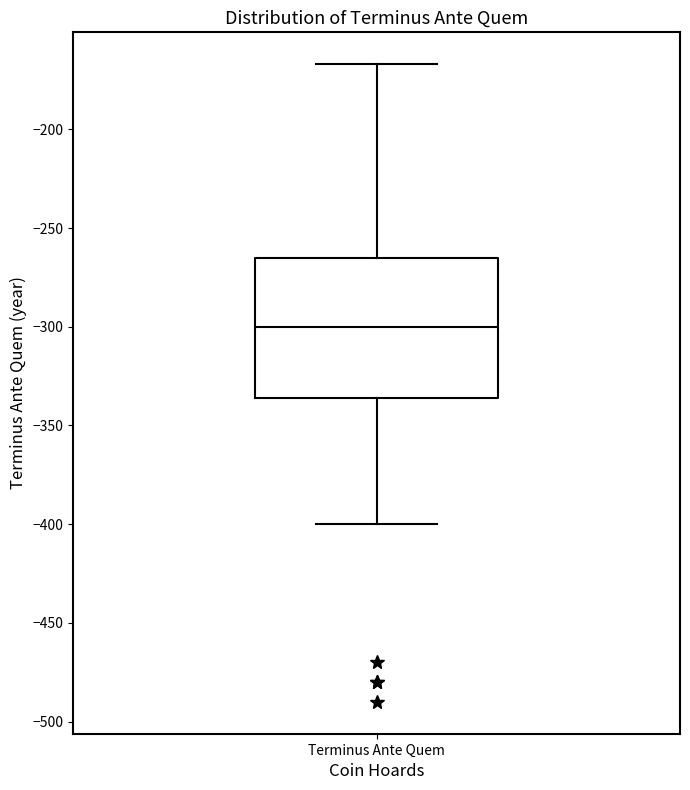

Read this box plot against the y-axis: the position of the median line, the range covered by the box, and the ends of both whiskers. The values are not printed on the chart, so give them approximately, as read against the axis.

median -300, box -335 to -265, whiskers -400 to -165